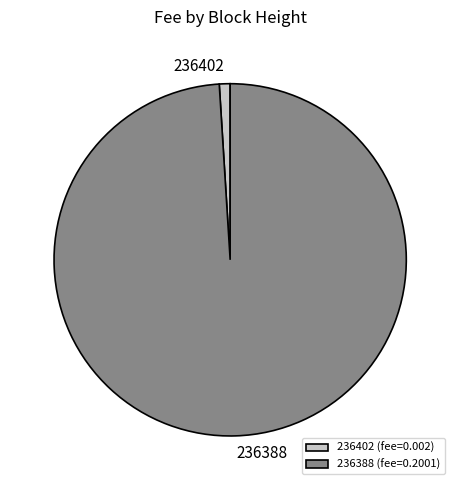

Is there a majority slice in this chart?

Yes